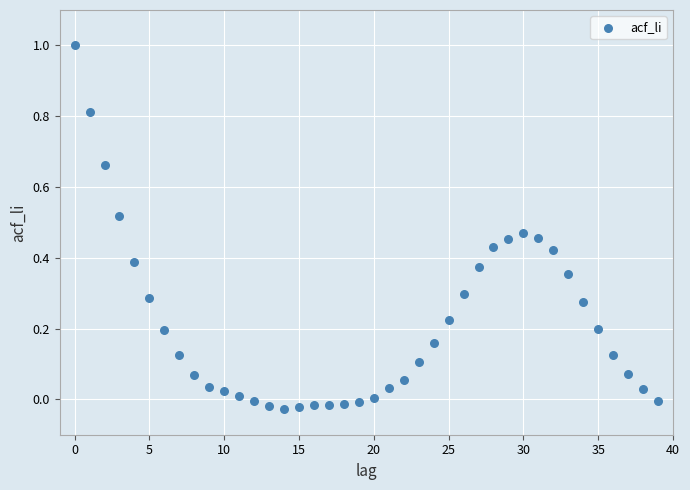

What is the range of Y values (max minus min)?

1.0